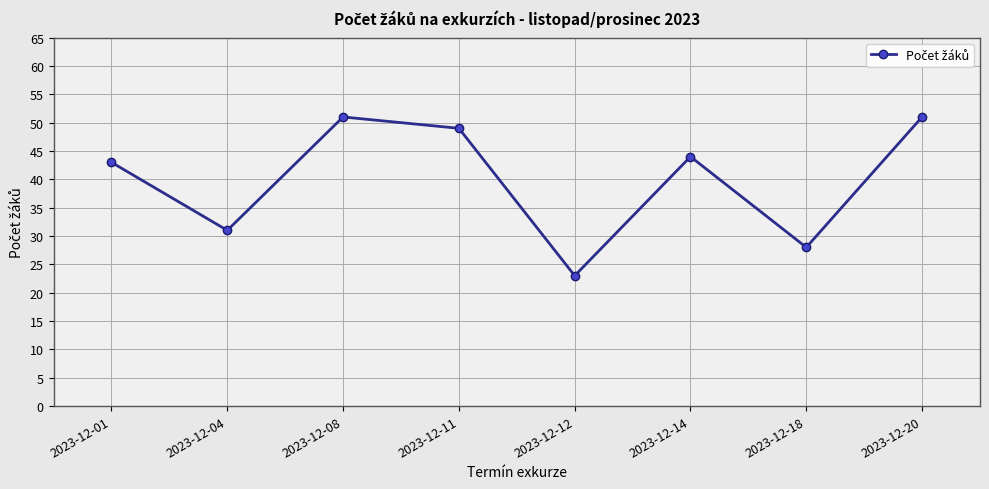

Reading left to right, extract all data points from this chart.

2023-12-01=43	2023-12-04=31	2023-12-08=51	2023-12-11=49	2023-12-12=23	2023-12-14=44	2023-12-18=28	2023-12-20=51